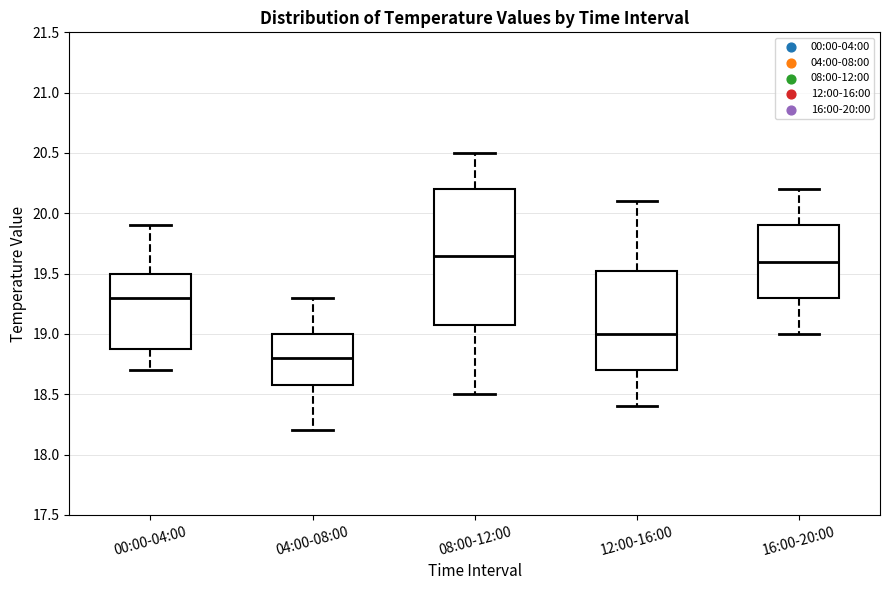

Comparing the boxes themselves (not the whiskers), which one is the tallest?

08:00-12:00